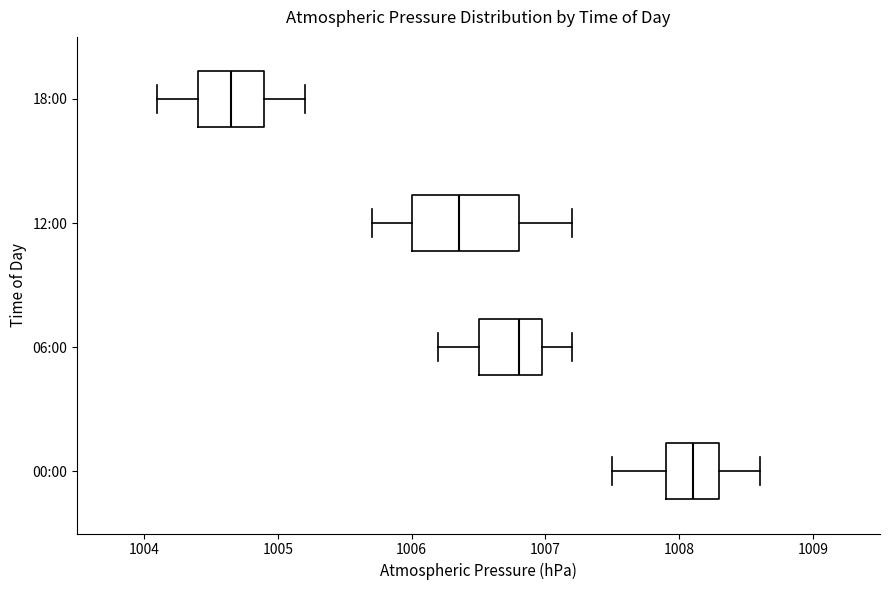

Reading bottom to top, read every box against the x-axis: the position of its median line, the range the box covers, and the ends of its whiskers. The values are not printed on the chart, so give them approximately, as read against the axis.

00:00: median 1008.1, box 1007.9 to 1008.3, whiskers 1007.5 to 1008.6
06:00: median 1006.8, box 1006.5 to 1007.0, whiskers 1006.2 to 1007.2
12:00: median 1006.4, box 1006.0 to 1006.8, whiskers 1005.7 to 1007.2
18:00: median 1004.7, box 1004.4 to 1004.9, whiskers 1004.1 to 1005.2